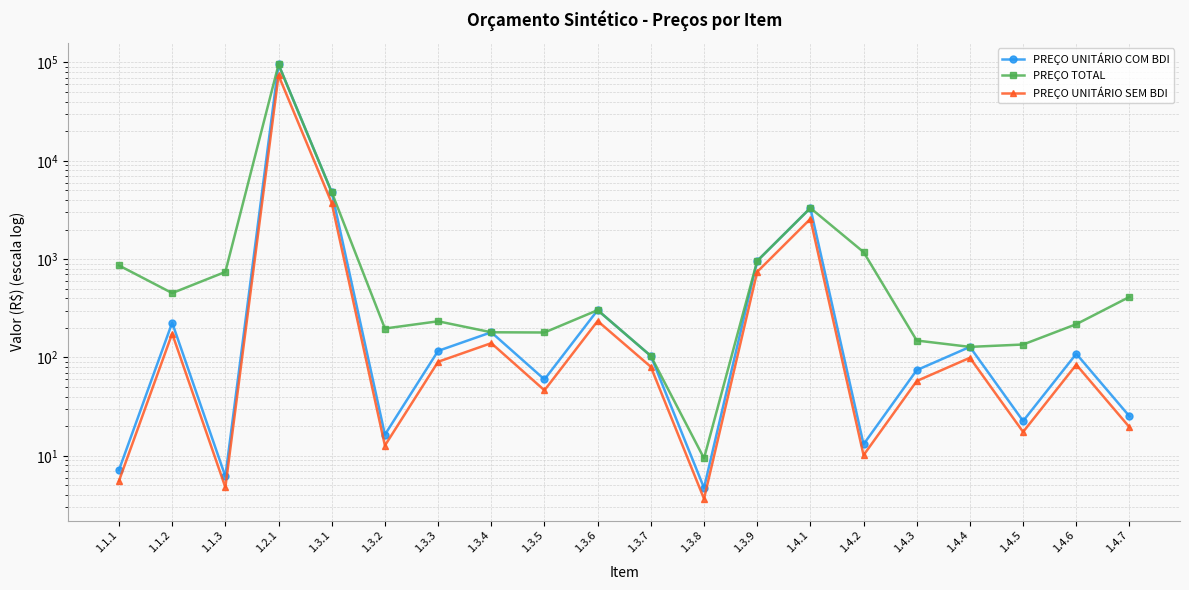

True or false: PREÇO UNITÁRIO COM BDI and PREÇO UNITÁRIO SEM BDI cross at least once.

False